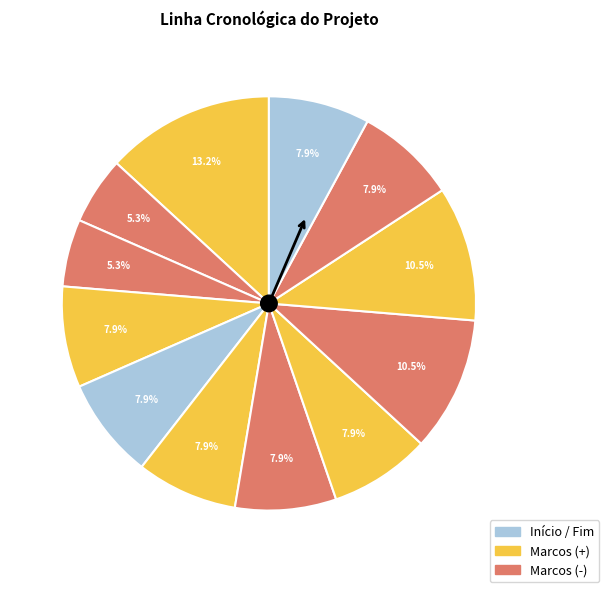

How many segments does this pie chart have?

12